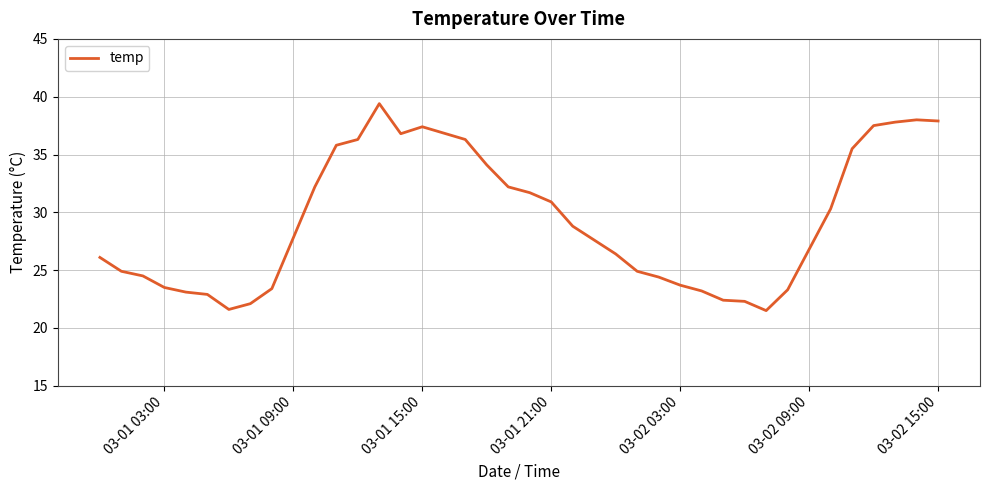

What is the greatest value displayed?

39.4